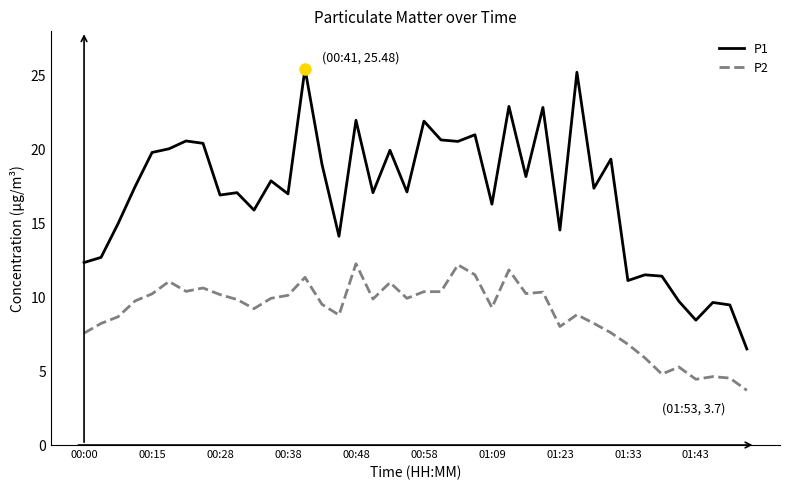

True or false: P2 and P1 intersect in this chart.

False